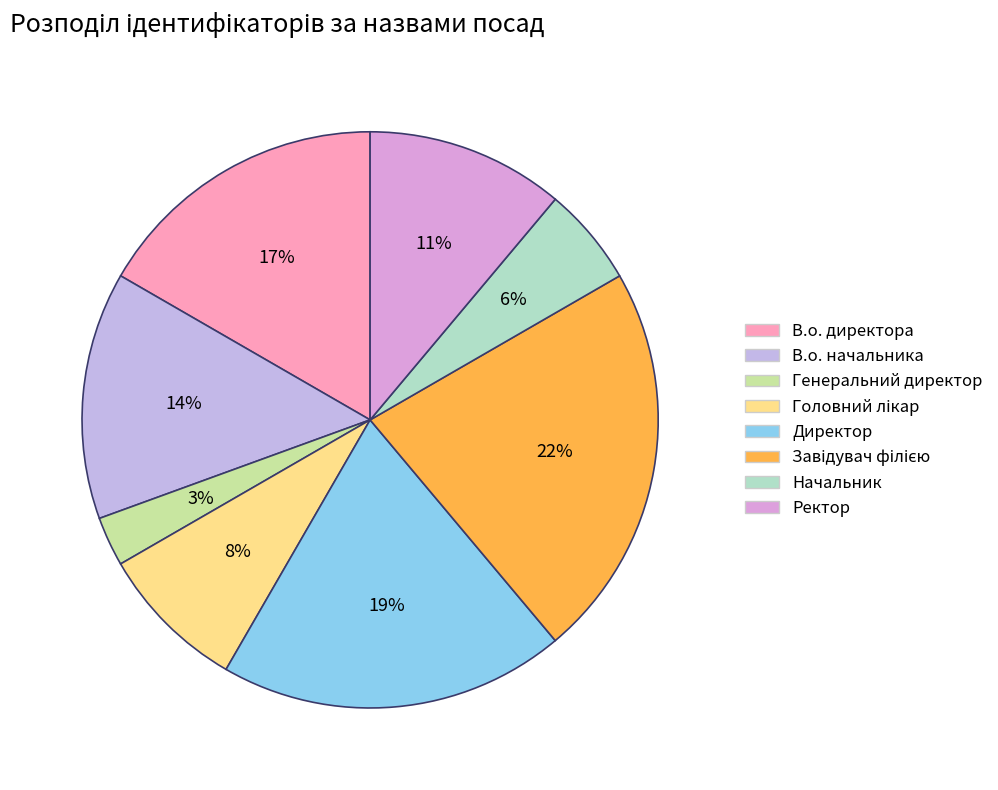

Rank the categories by value from highest to lowest.

Завідувач філією, Директор, В.о. директора, В.о. начальника, Ректор, Головний лікар, Начальник, Генеральний директор